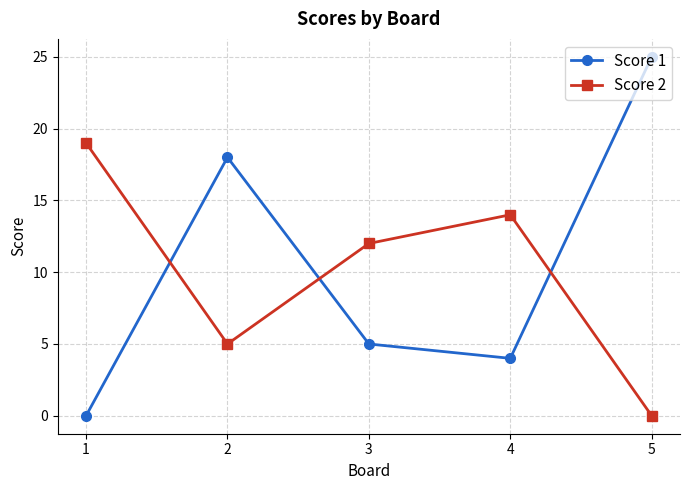

Where do Score 1 and Score 2 first cross each other?

1 and 2